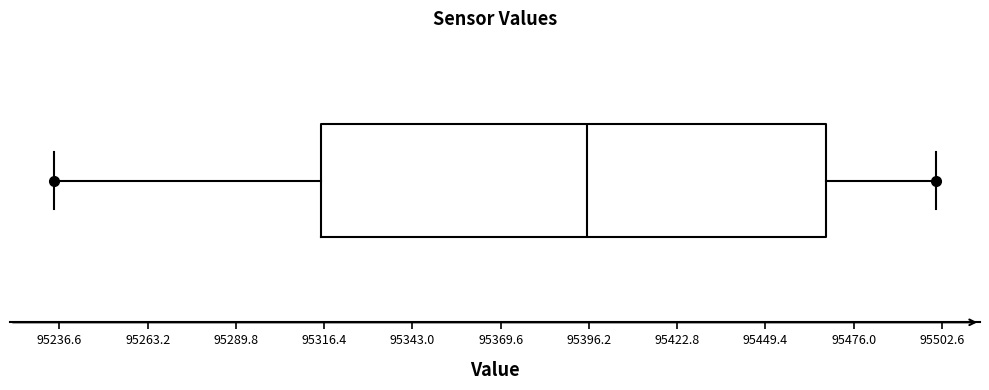

Read this box plot against the x-axis: the position of the median line, the range covered by the box, and the ends of both whiskers. The values are not printed on the chart, so give them approximately, as read against the axis.

median 95395, box 95315 to 95470, whiskers 95235 to 95500